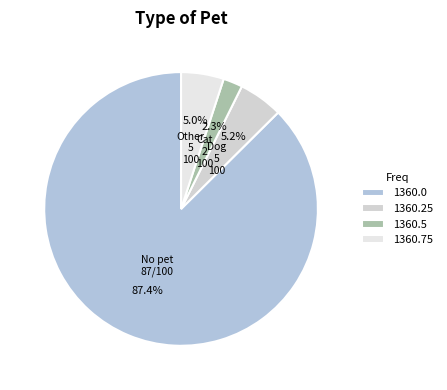

How many slices are in this pie chart?

4